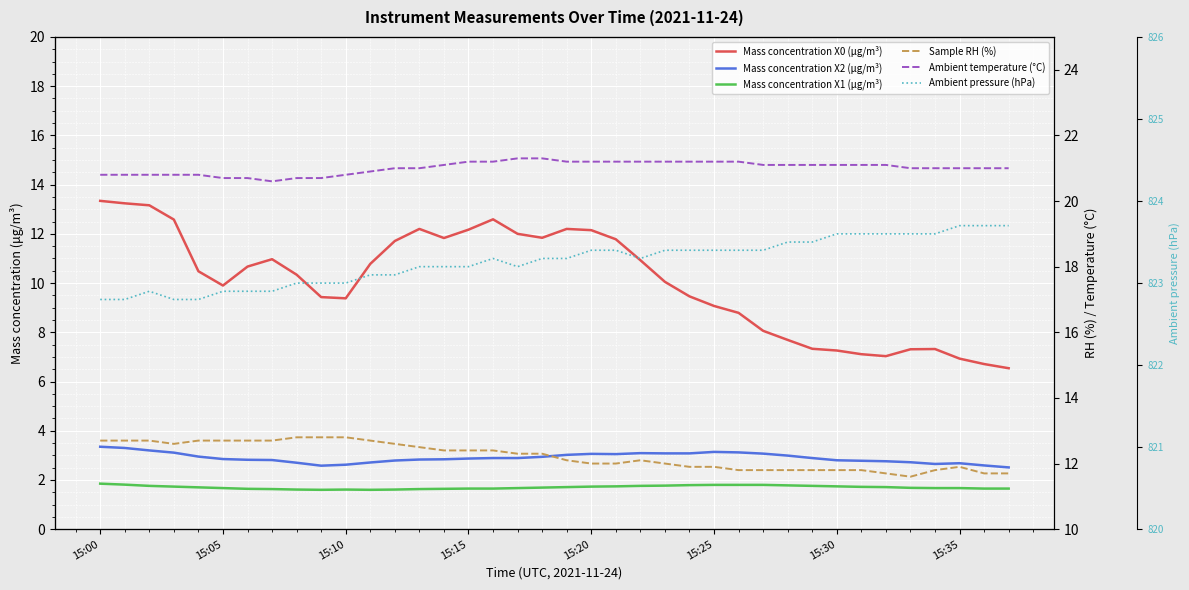

True or false: Sample RH (%) and Ambient pressure (hPa) intersect in this chart.

False